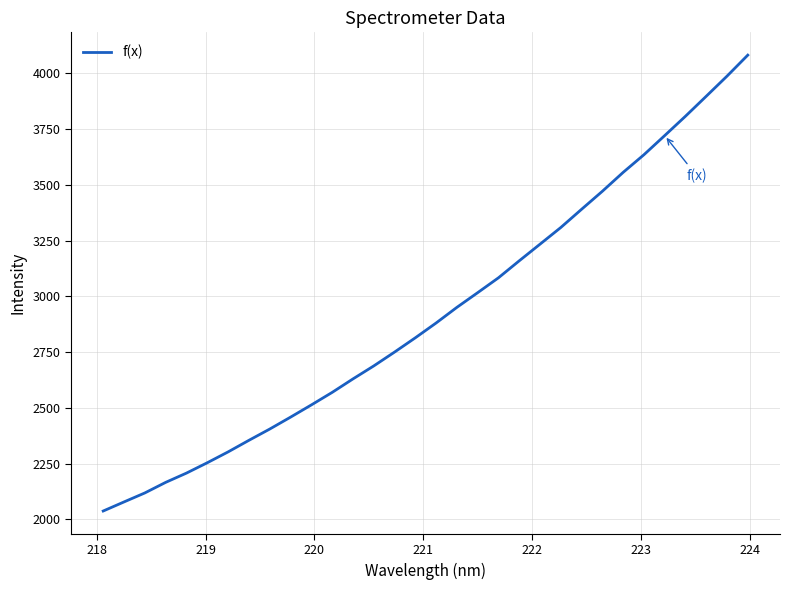

What is the smallest value displayed?

2037.4